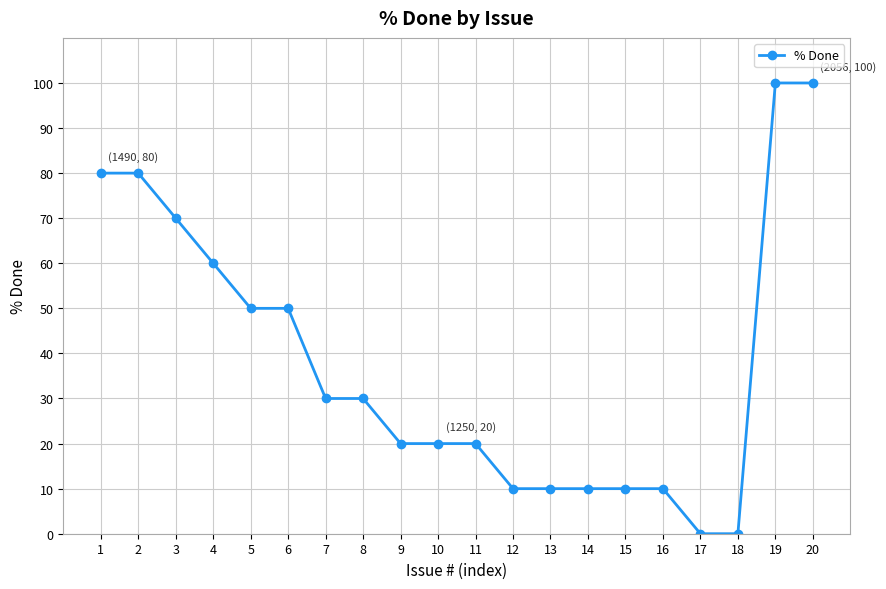

Reading left to right, what are all the values shown in this chart?

80	80	70	60	50	50	30	30	20	20	20	10	10	10	10	10	0	0	100	100